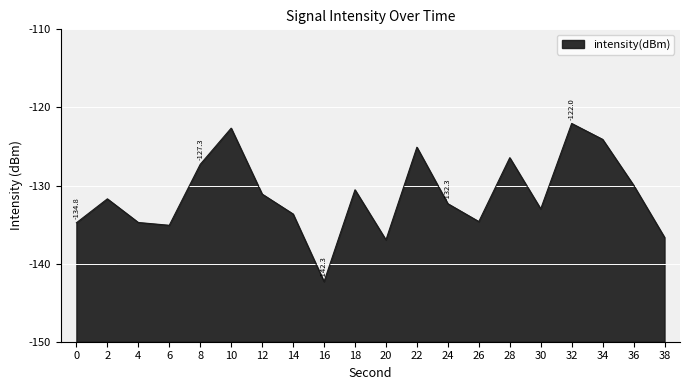

Count the number of data series in this chart.

1